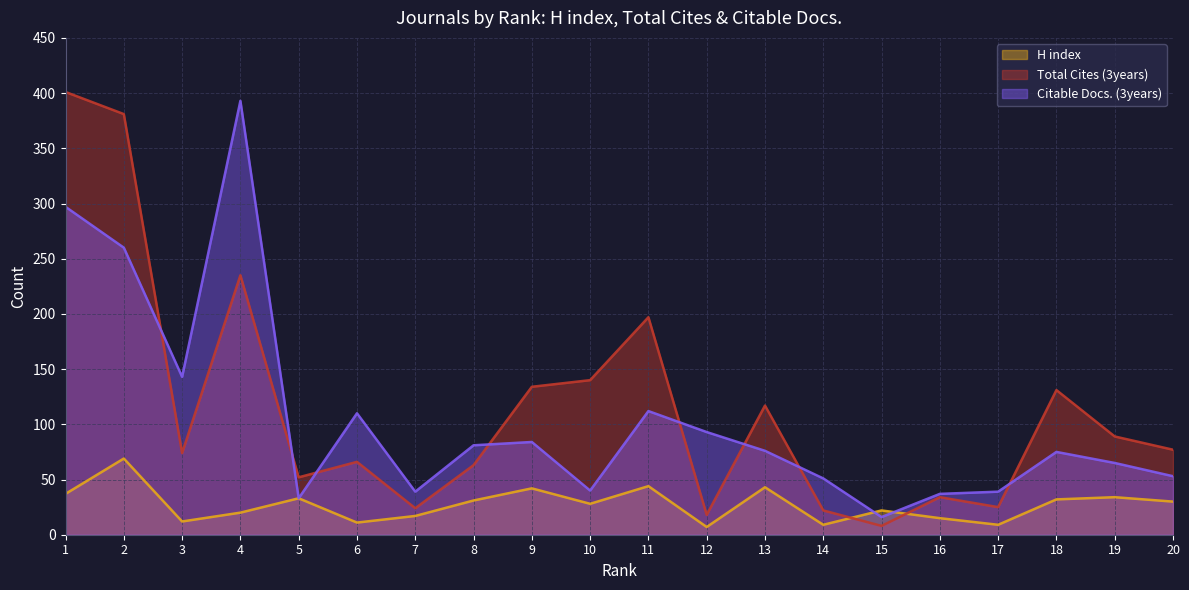

Is it true that H index equals 34 at 19?

True